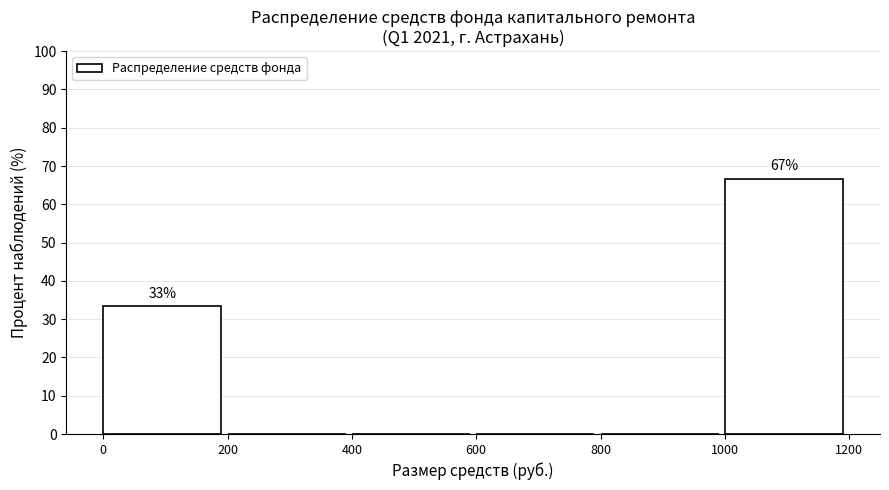

Reading left to right, list all the values displayed in this chart.

0=33.3	200=0.0	400=0.0	600=0.0	800=0.0	1000=66.7